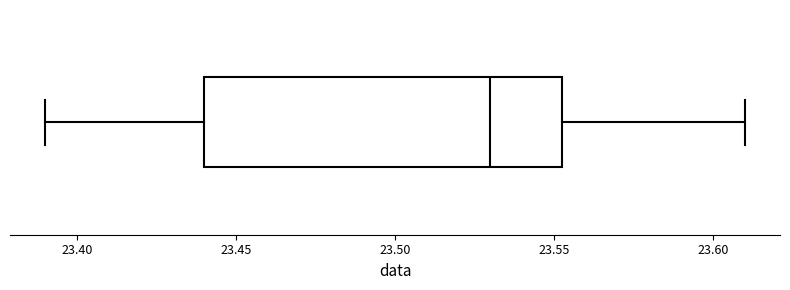

Read this box plot against the x-axis: the position of the median line, the range covered by the box, and the ends of both whiskers. The values are not printed on the chart, so give them approximately, as read against the axis.

median 23.530, box 23.440 to 23.555, whiskers 23.390 to 23.610